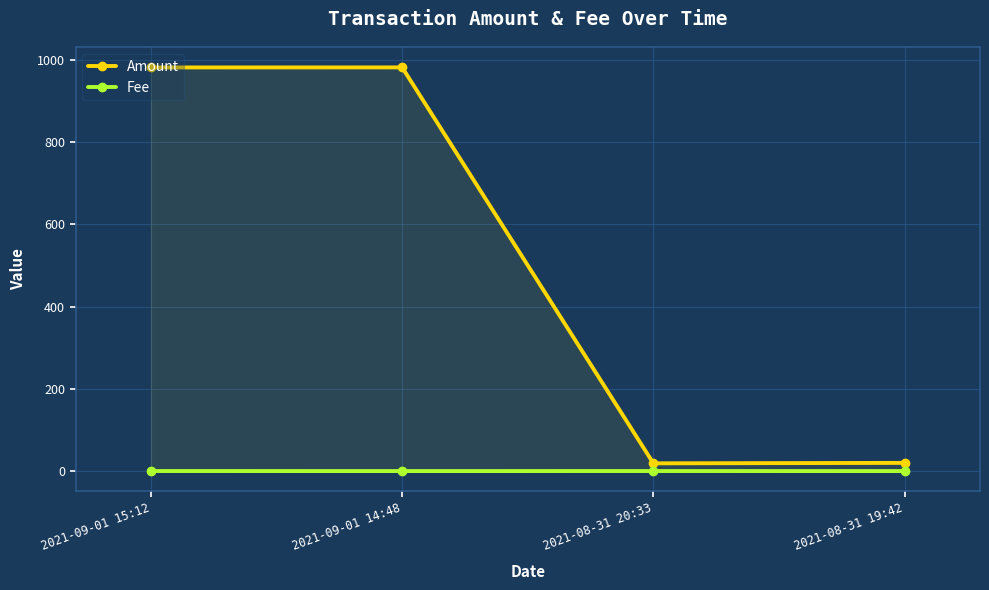

Rank the series at 2021-08-31 20:33 from highest to lowest value.

Amount, Fee